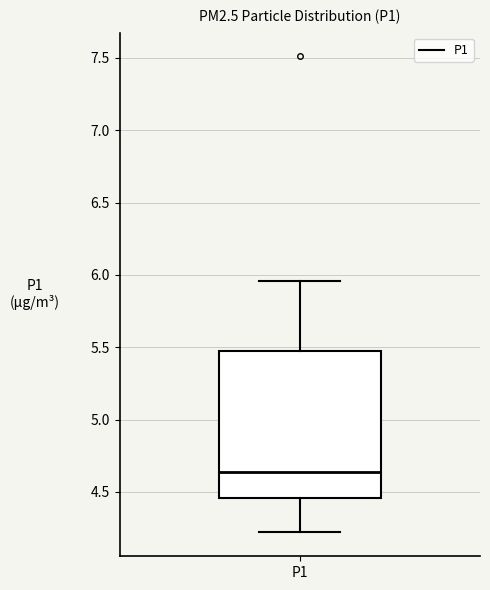

Transcribe this box plot: give where the median line is, the range the box spans, and where the two whiskers end, as read against the y-axis. The values are not printed on the chart, so give them approximately, as read against the axis.

median 4.65, box 4.45 to 5.50, whiskers 4.20 to 5.95